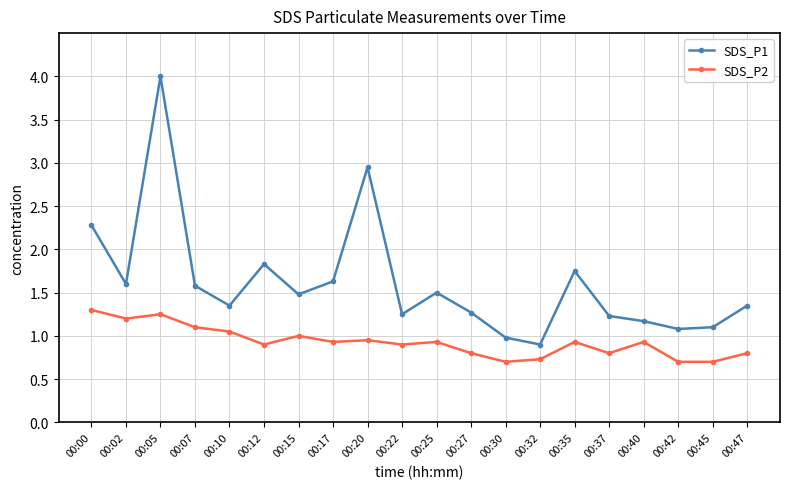

True or false: SDS_P2 has a value of 0.9 at 00:17.

True